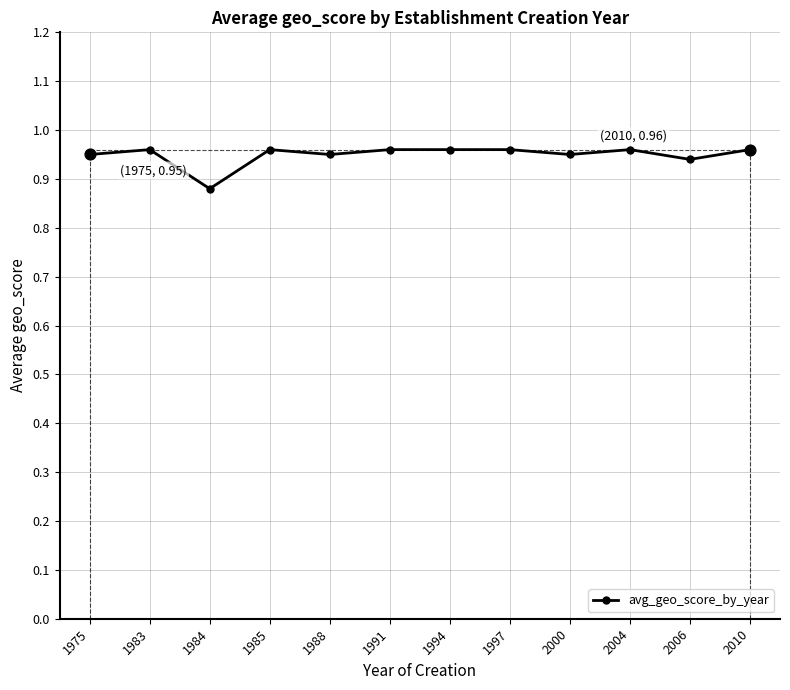

Between 1985 and 1984, which is larger?

1985